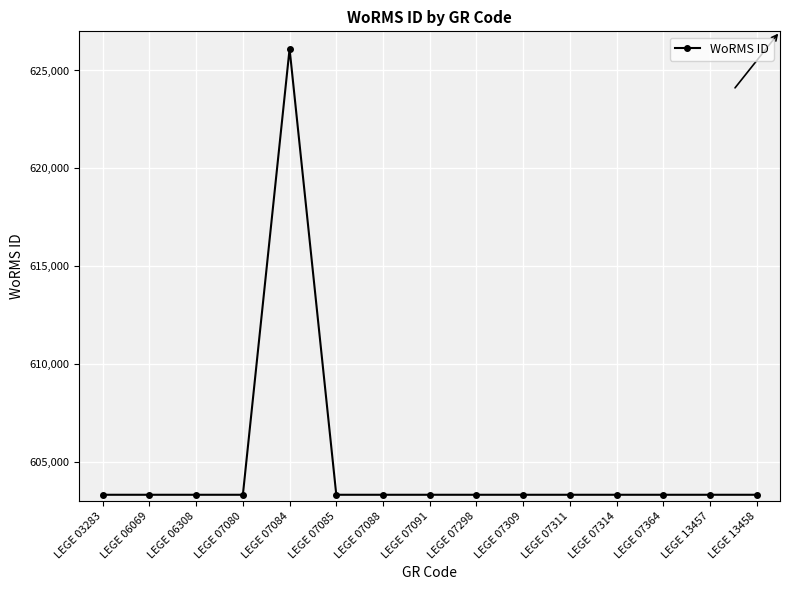

Reading right to left, what are all the values shown in this chart?

LEGE 13458=603321	LEGE 13457=603321	LEGE 07364=603321	LEGE 07314=603321	LEGE 07311=603321	LEGE 07309=603321	LEGE 07298=603321	LEGE 07091=603321	LEGE 07088=603321	LEGE 07085=603321	LEGE 07084=626105	LEGE 07080=603321	LEGE 06308=603321	LEGE 06069=603321	LEGE 03283=603321